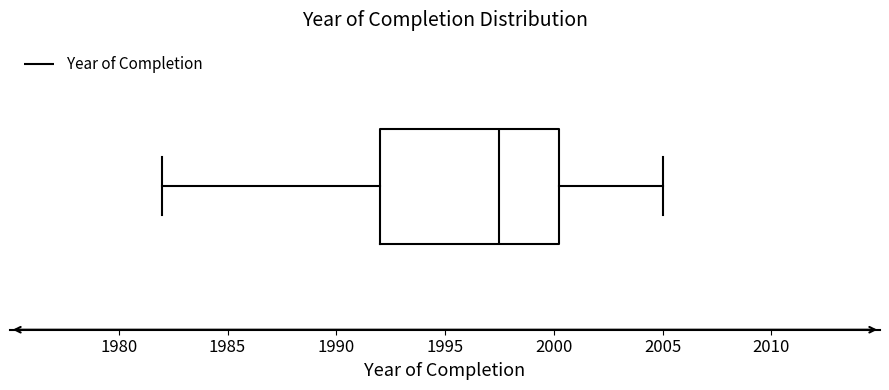

Transcribe this box plot: give where the median line is, the range the box spans, and where the two whiskers end, as read against the x-axis. The values are not printed on the chart, so give them approximately, as read against the axis.

median 1997.5, box 1992.0 to 2000.5, whiskers 1982.0 to 2005.0